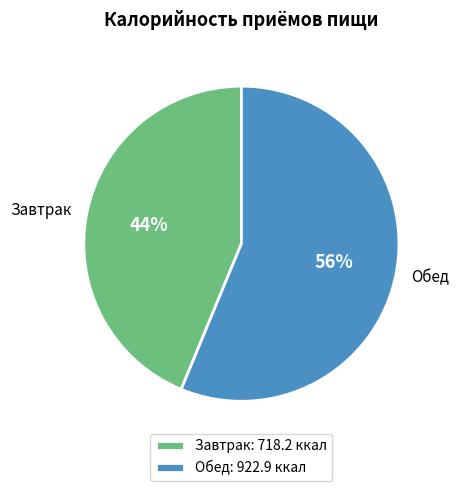

Does Обед represent more than half of the total?

Yes